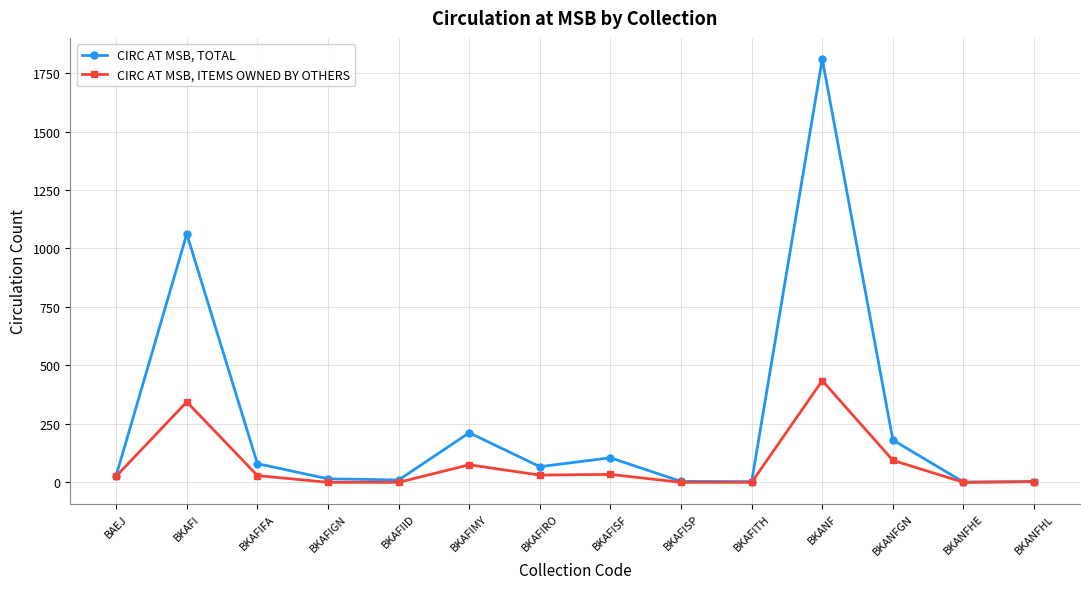

Between BKAFIMY and BKANFHL, which series saw the biggest shift?

CIRC AT MSB, TOTAL